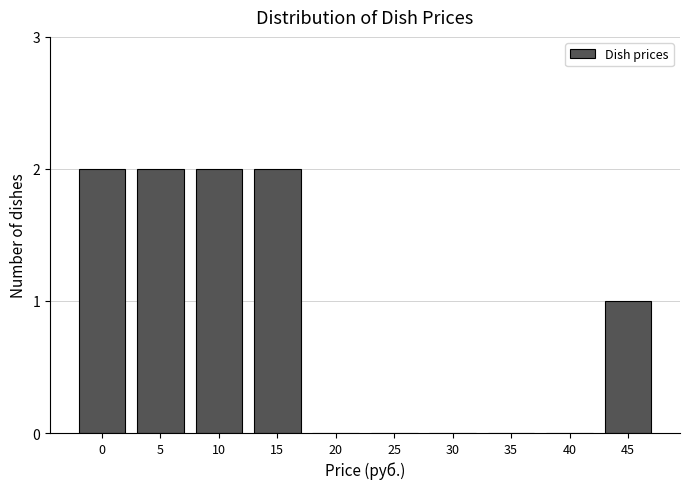

Reading left to right, extract all data points from this chart.

0=2	5=2	10=2	15=2	20=0	25=0	30=0	35=0	40=0	45=1